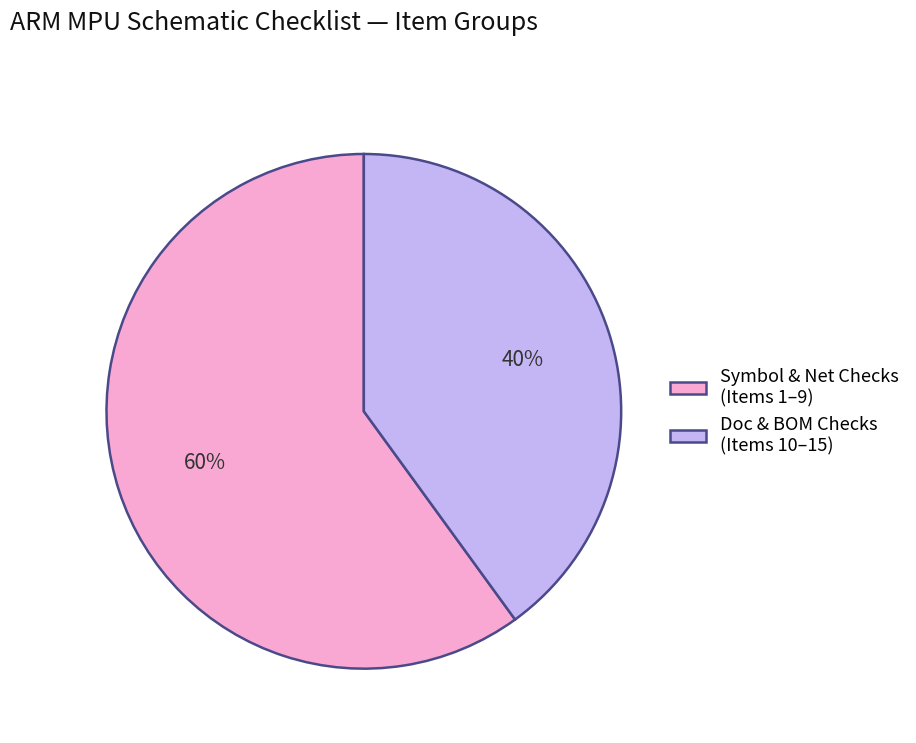

Which has a higher value, Doc & BOM Checks (Items 10–15) or Symbol & Net Checks (Items 1–9)?

Symbol & Net Checks (Items 1–9)